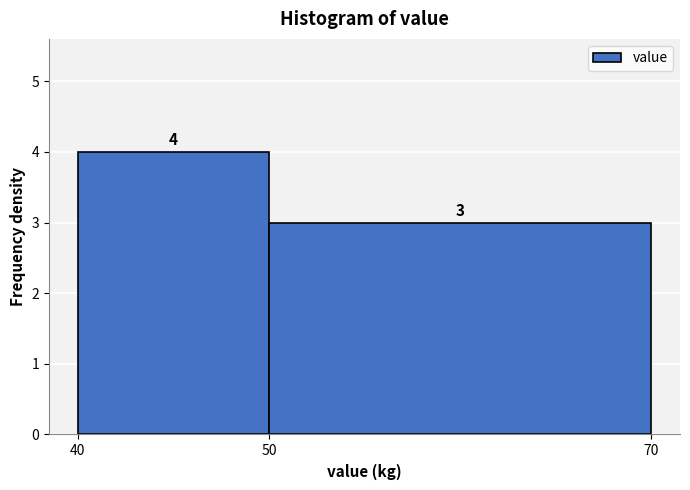

What is the height of the bar covering 50 to 70 on the x-axis?

3